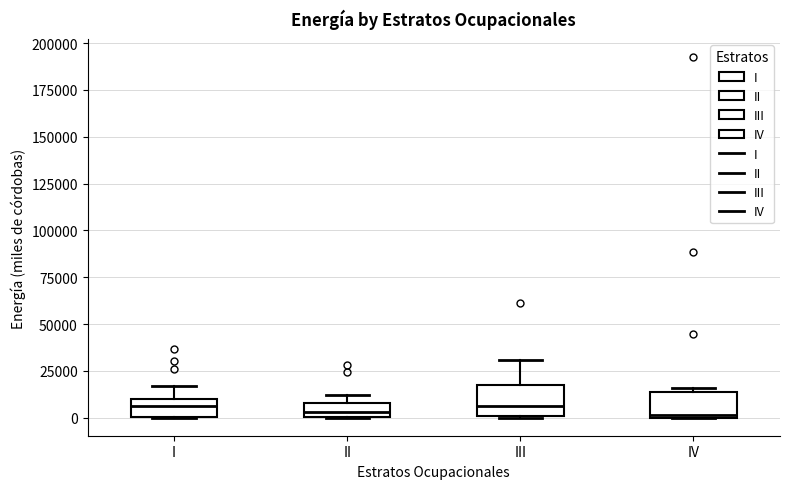

Where is the lower edge of the box for III on the y-axis? The values are not printed on the chart, so give them approximately, as read against the axis.

0